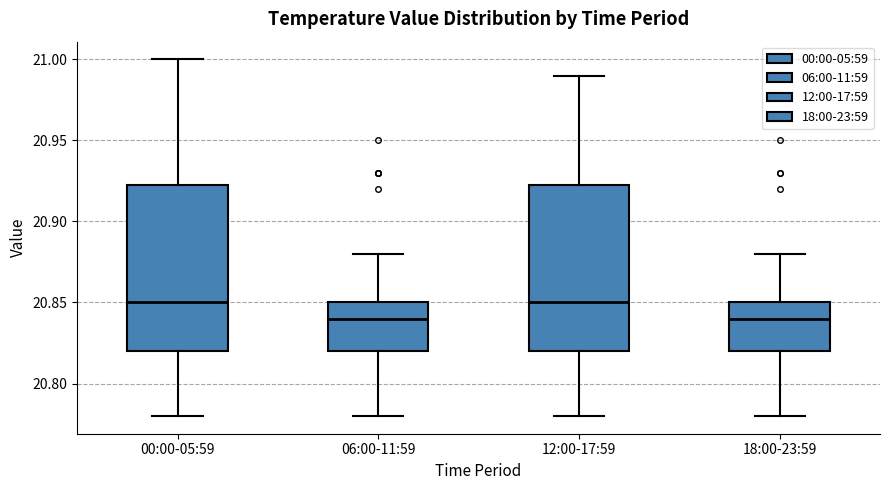

Reading left to right, read every box against the y-axis: the position of its median line, the range the box covers, and the ends of its whiskers. The values are not printed on the chart, so give them approximately, as read against the axis.

00:00-05:59: median 20.850, box 20.820 to 20.925, whiskers 20.780 to 21.000
06:00-11:59: median 20.840, box 20.820 to 20.850, whiskers 20.780 to 20.880
12:00-17:59: median 20.850, box 20.820 to 20.925, whiskers 20.780 to 20.990
18:00-23:59: median 20.840, box 20.820 to 20.850, whiskers 20.780 to 20.880